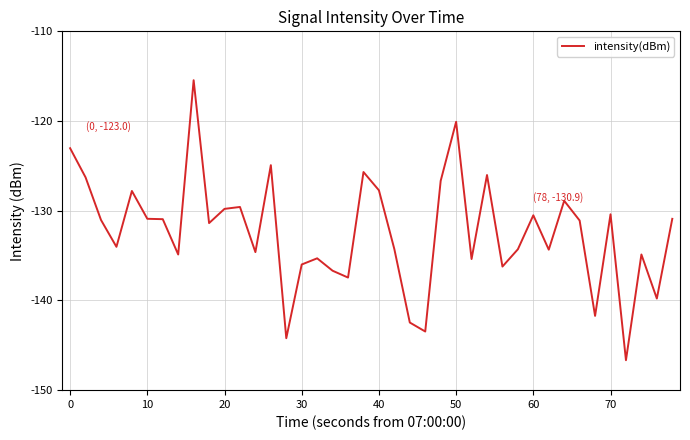

What is the minimum value shown in the chart?

-146.7